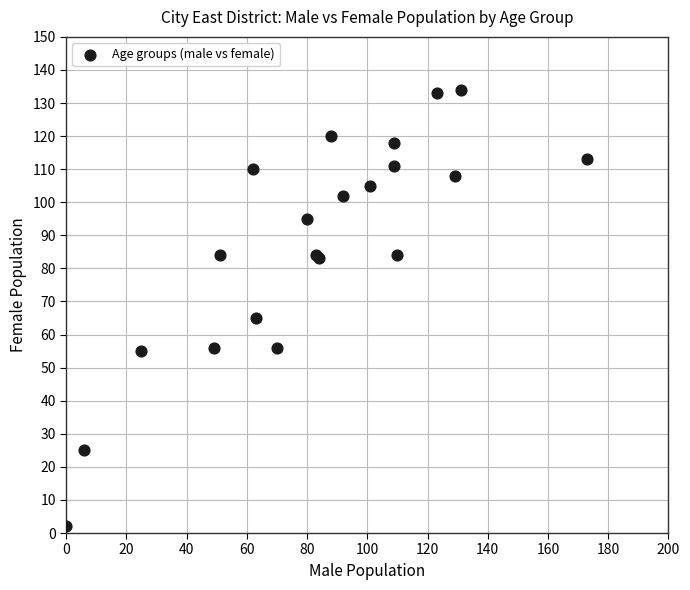

What Y value in the scatter plot is closest to 68?

65